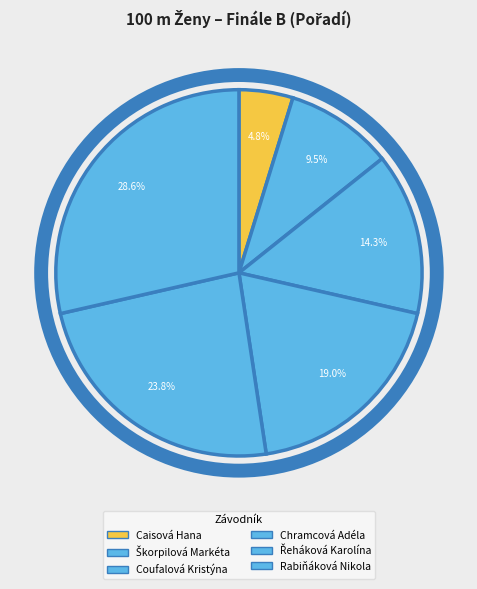

To the nearest percent, what percentage of the pie is Chramcová Adéla?

19%